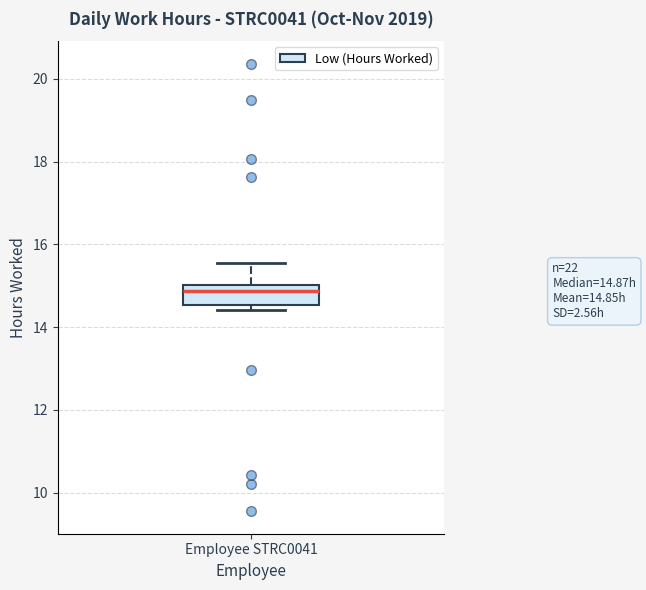

Where does the median line of the box for Employee STRC0041 sit on the y-axis? The values are not printed on the chart, so give them approximately, as read against the axis.

14.8